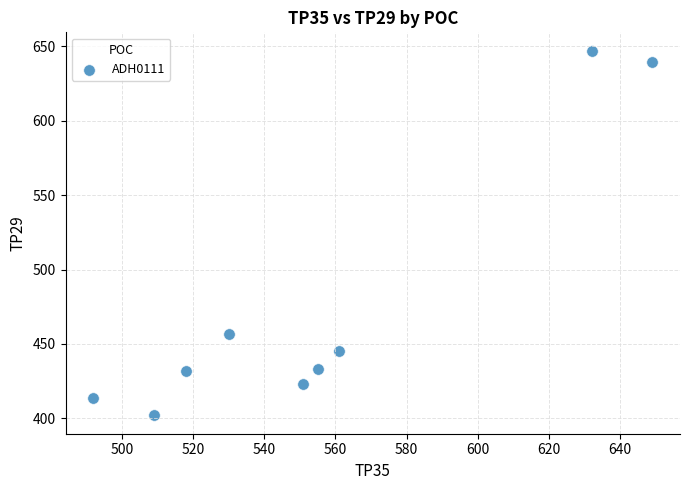

What Y value in the scatter plot is closest to 524?

457